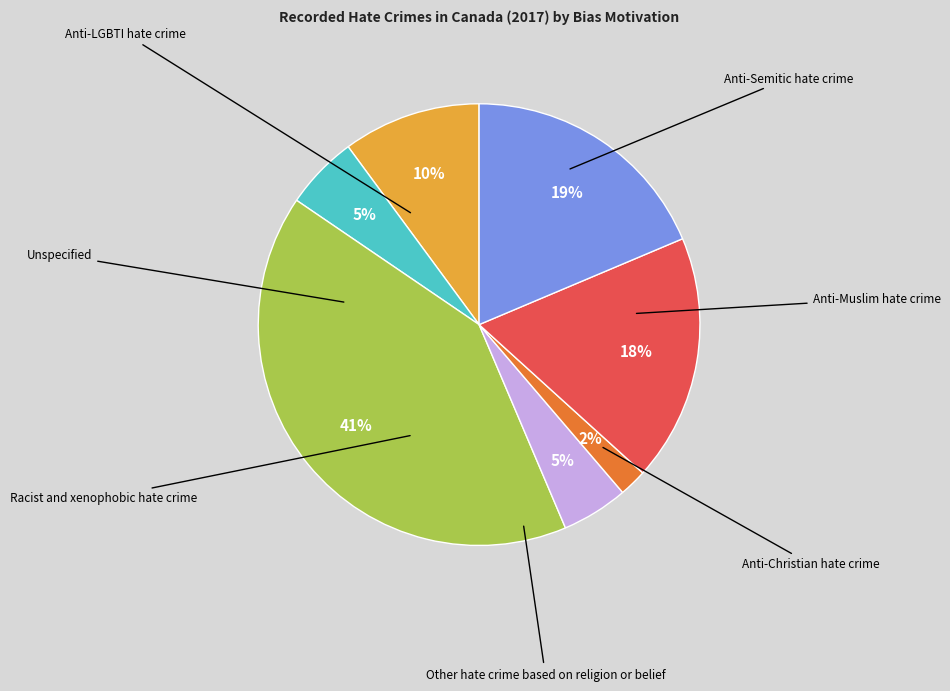

What is the ratio of the value at Other hate crime based on religion or belief to the value at Racist and xenophobic hate crime?

0.1